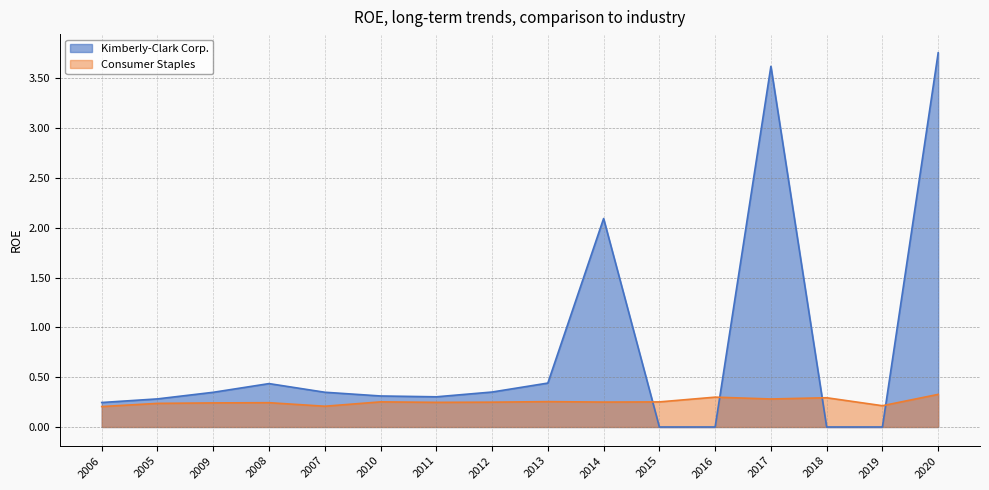

How many values in Kimberly-Clark Corp. are above zero?

12